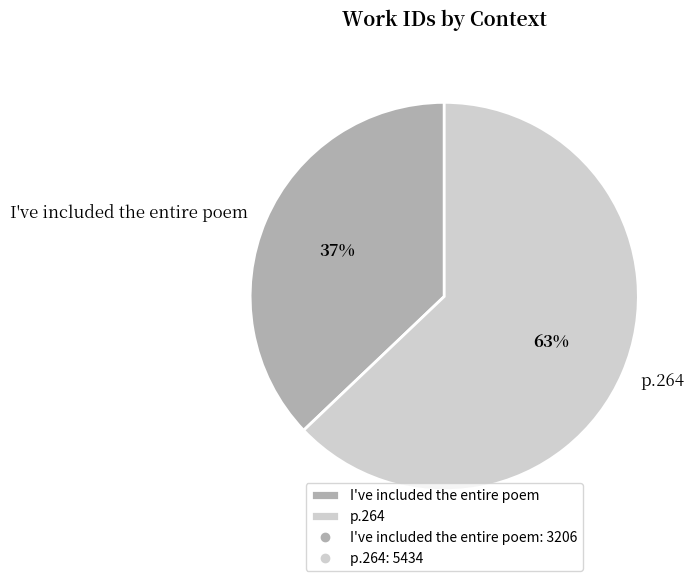

How many slices are in this pie chart?

2